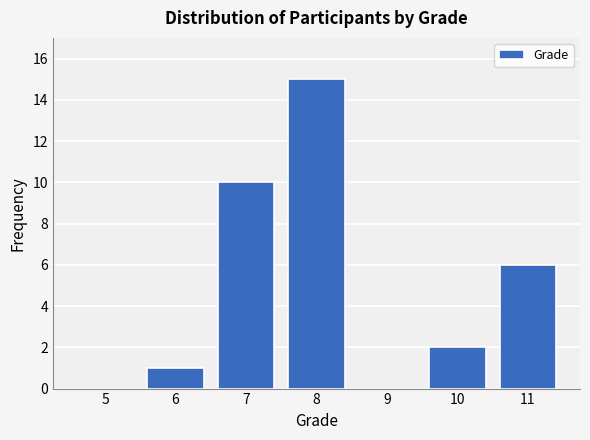

Reading left to right, what are all the values shown in this chart?

5=0	6=1	7=10	8=15	9=0	10=2	11=6